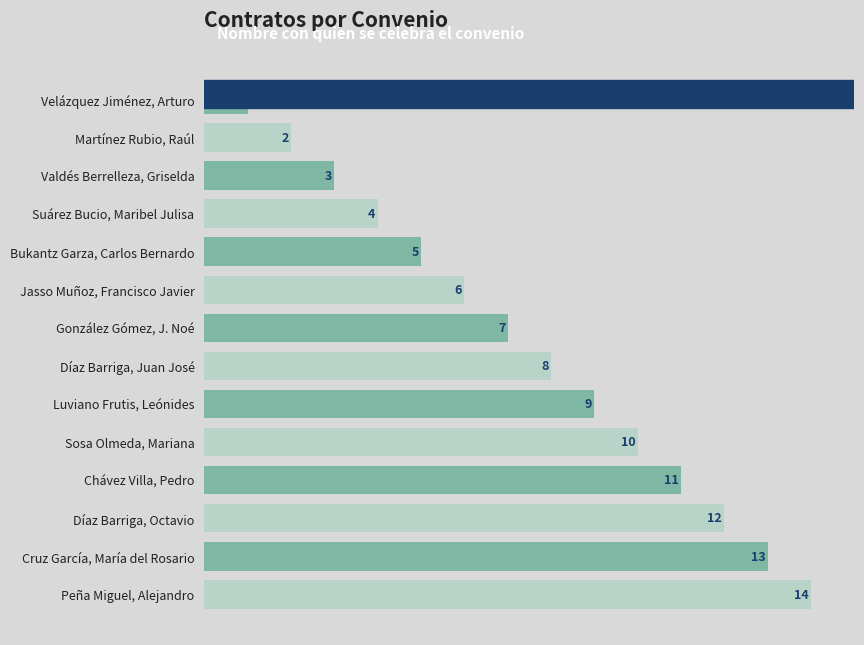

Rank the categories by value from highest to lowest.

Peña Miguel, Alejandro, Cruz García, María del Rosario, Díaz Barriga, Octavio, Chávez Villa, Pedro, Sosa Olmeda, Mariana, Luviano Frutis, Leónides, Díaz Barriga, Juan José, González Gómez, J. Noé, Jasso Muñoz, Francisco Javier, Bukantz Garza, Carlos Bernardo, Suárez Bucio, Maribel Julisa, Valdés Berrelleza, Griselda, Martínez Rubio, Raúl, Velázquez Jiménez, Arturo